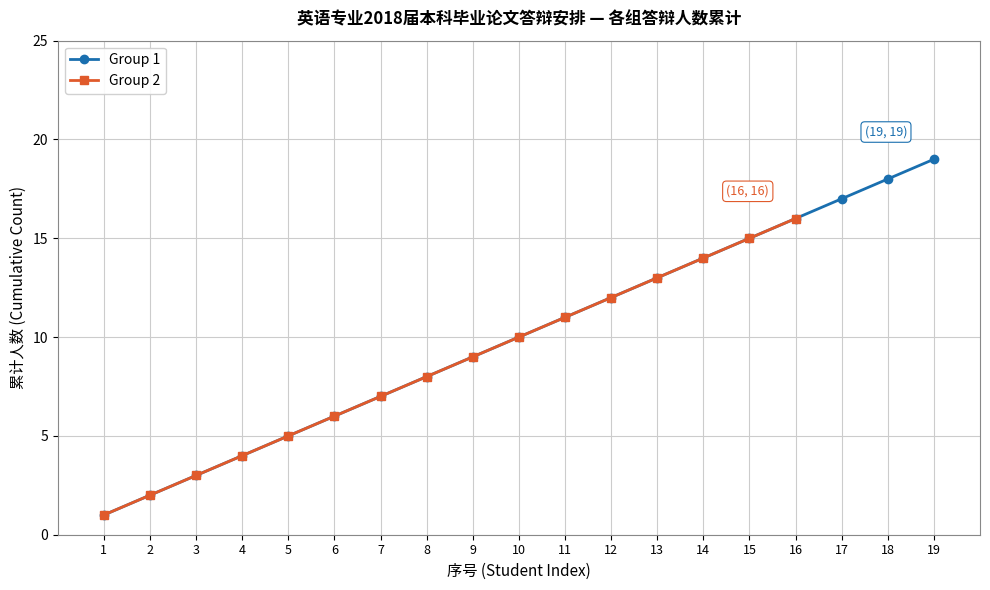

The value at 13 is 20. True or false?

False